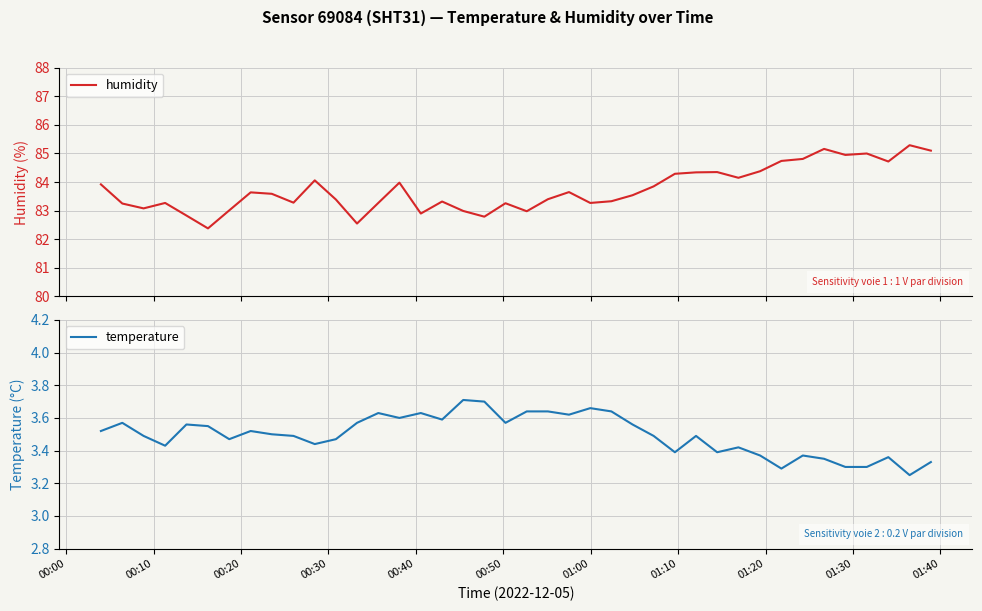

What is the difference between the second highest and minimum values in the temperature series?

0.5